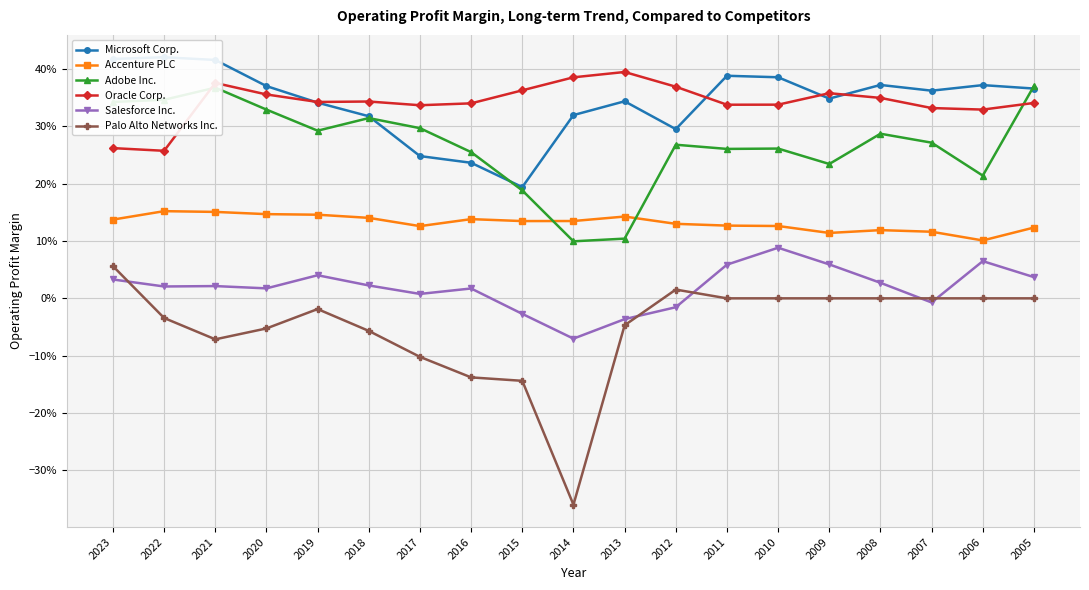

True or false: Accenture PLC and Oracle Corp. intersect in this chart.

False